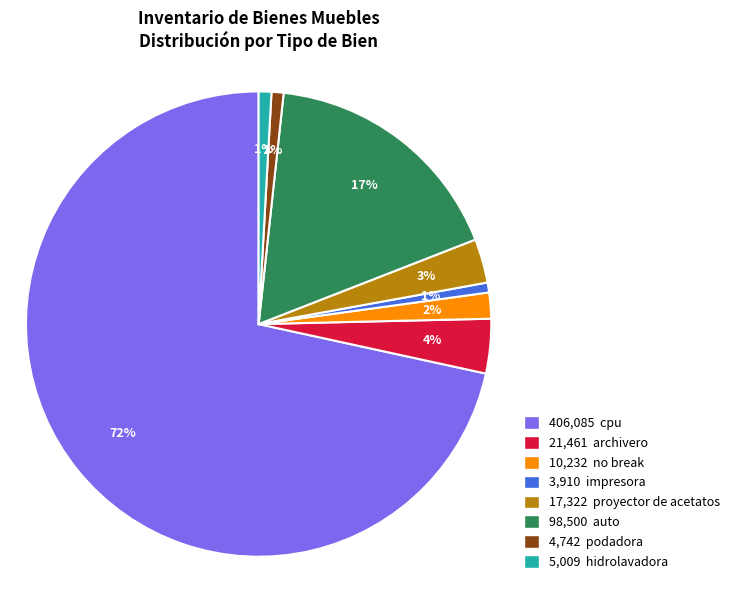

To the nearest percent, what is the average slice percentage?

12%